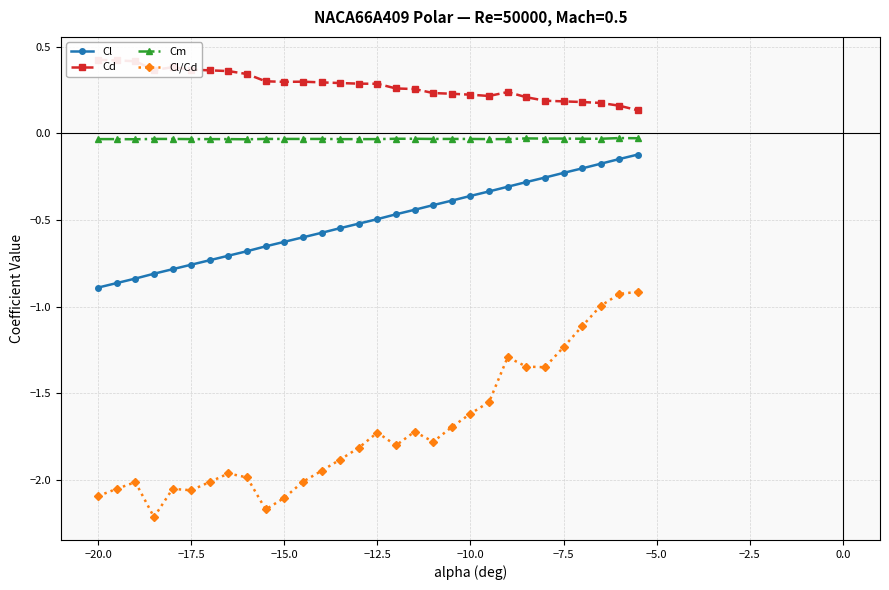

Reading left to right, transcribe all the data shown in this chart.

Cl: -0.9	-0.9	-0.8	-0.8	-0.8	-0.8	-0.7	-0.7	-0.7	-0.7	-0.6	-0.6	-0.6	-0.5	-0.5	-0.5	-0.5	-0.4	-0.4	-0.4	-0.4	-0.3	-0.3	-0.3	-0.3	-0.2	-0.2	-0.2	-0.1	-0.1
Cd: 0.4	0.4	0.4	0.4	0.4	0.4	0.4	0.4	0.3	0.3	0.3	0.3	0.3	0.3	0.3	0.3	0.3	0.3	0.2	0.2	0.2	0.2	0.2	0.2	0.2	0.2	0.2	0.2	0.2	0.1
Cm: -0.0	-0.0	-0.0	-0.0	-0.0	-0.0	-0.0	-0.0	-0.0	-0.0	-0.0	-0.0	-0.0	-0.0	-0.0	-0.0	-0.0	-0.0	-0.0	-0.0	-0.0	-0.0	-0.0	-0.0	-0.0	-0.0	-0.0	-0.0	-0.0	-0.0
Cl/Cd: -2.1	-2.1	-2.0	-2.2	-2.1	-2.1	-2.0	-2.0	-2.0	-2.2	-2.1	-2.0	-1.9	-1.9	-1.8	-1.7	-1.8	-1.7	-1.8	-1.7	-1.6	-1.6	-1.3	-1.3	-1.4	-1.2	-1.1	-1.0	-0.9	-0.9